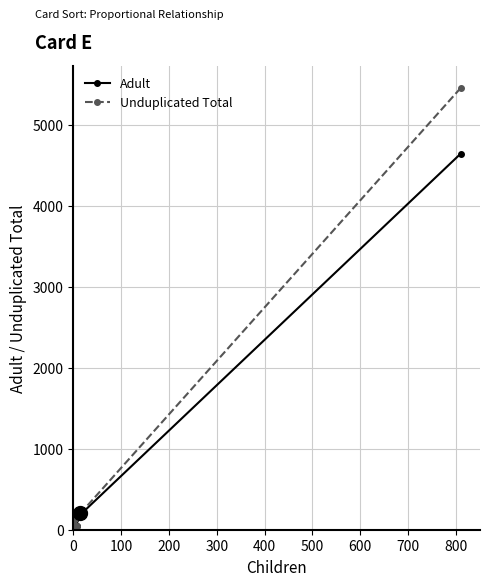

At how many categories does at least one series exceed 4232?

1